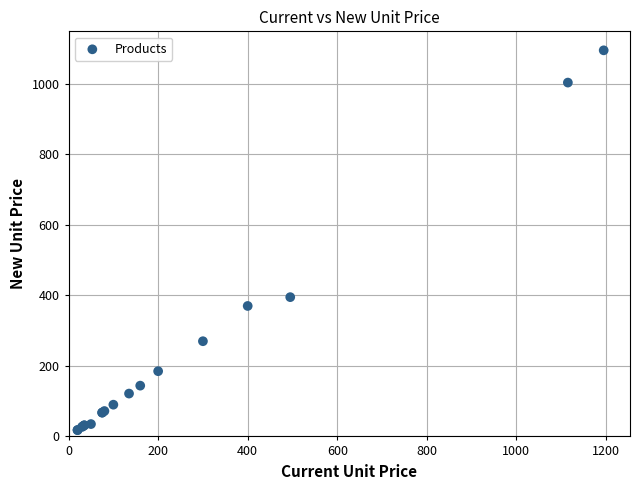

What Y value in the scatter plot is closest to 556?

395.0